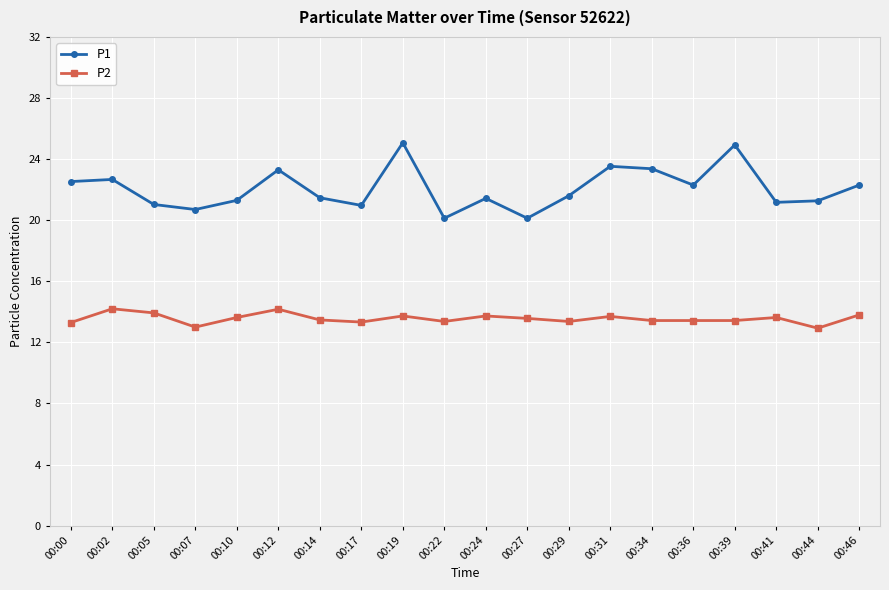

Which series has the largest total across all categories?

P1